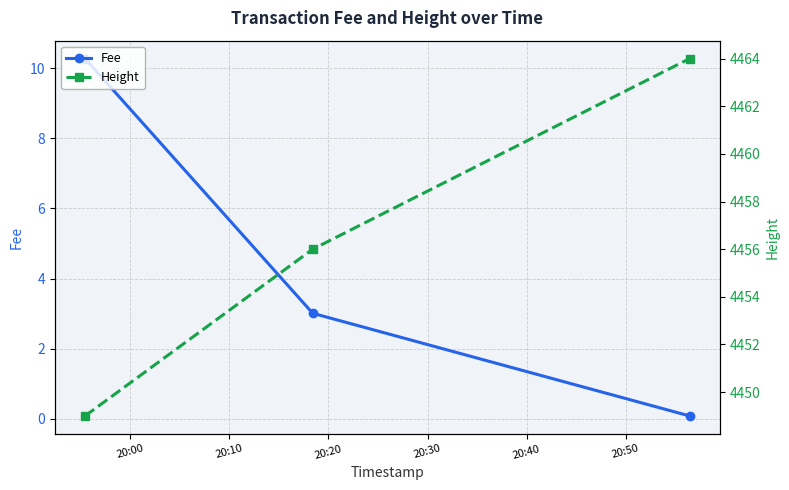

What is the value of the Fee point at the 1st from the left?

10.3